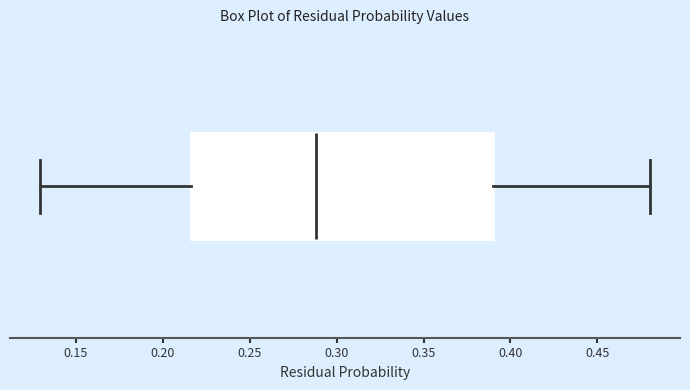

Transcribe this box plot: give where the median line is, the range the box spans, and where the two whiskers end, as read against the x-axis. The values are not printed on the chart, so give them approximately, as read against the axis.

median 0.290, box 0.215 to 0.390, whiskers 0.130 to 0.480